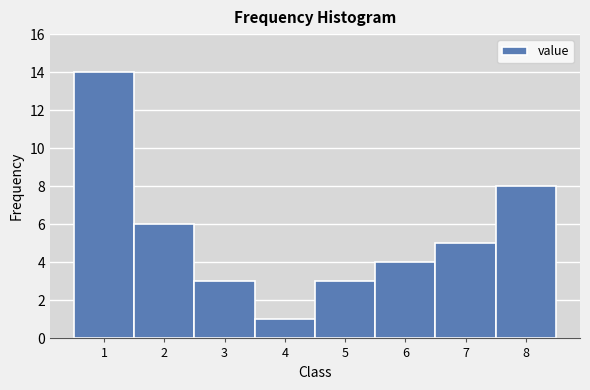

Which range on the x-axis has the tallest bar?

0.5 to 1.5